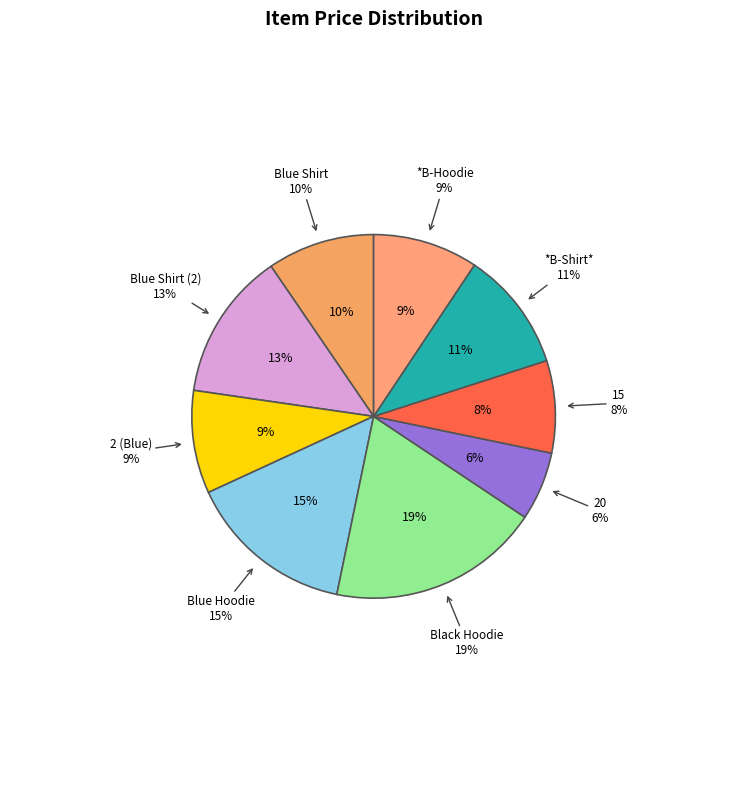

Rank the categories by value from lowest to highest.

20, 15, 2 (Blue), *B-Hoodie, Blue Shirt, *B-Shirt*, Blue Shirt (2), Blue Hoodie, Black Hoodie